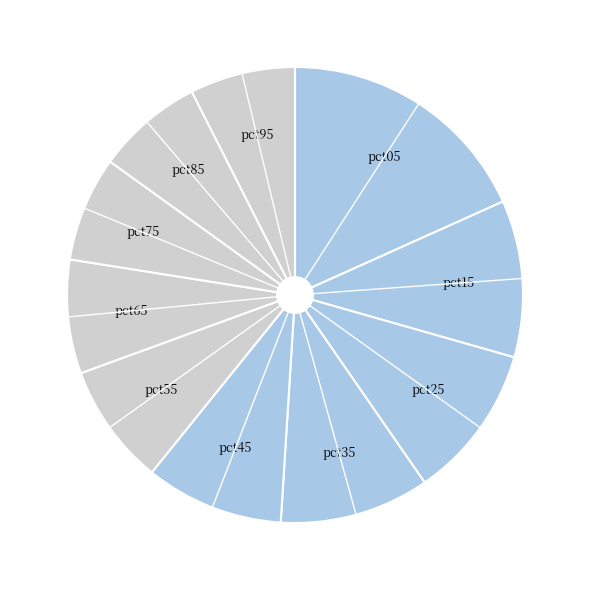

Is there a majority slice in this chart?

No